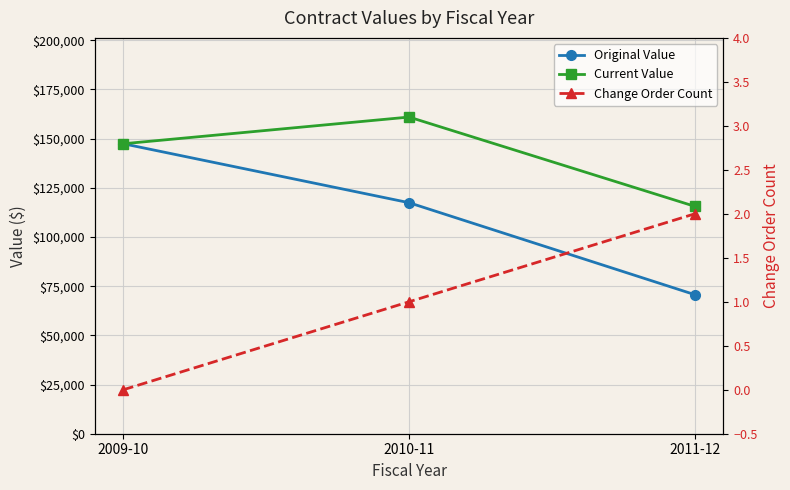

What is the average value of the Change Order Count series?

1.0